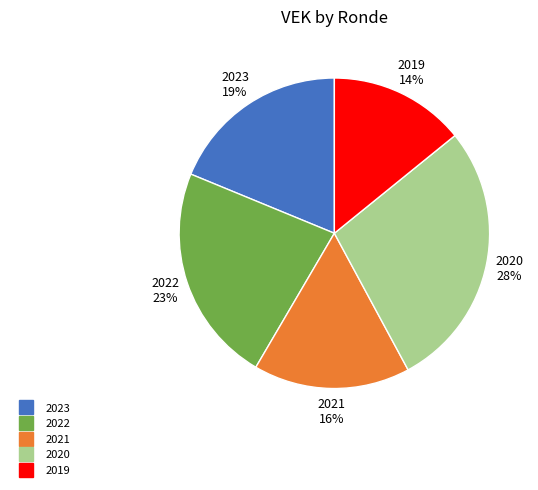

Is there any slice that represents more than half of the pie?

No